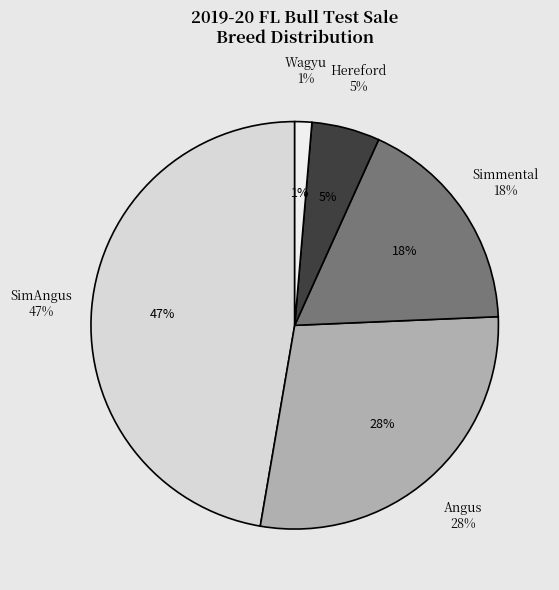

To the nearest percent, what is the combined percentage of Angus and Hereford?

33%